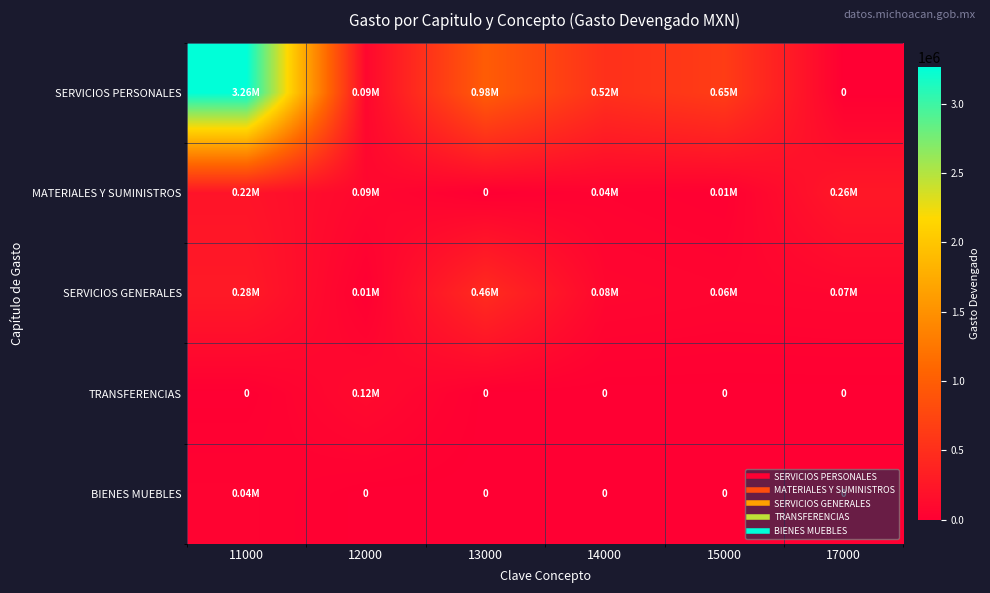

Rank the series at 17000 from highest to lowest value.

MATERIALES Y SUMINISTROS, SERVICIOS GENERALES, SERVICIOS PERSONALES, TRANSFERENCIAS, BIENES MUEBLES